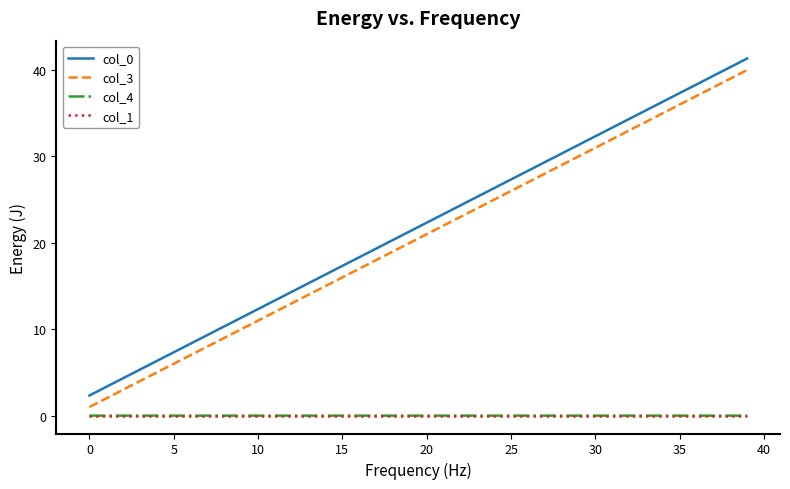

True or false: col_3 and col_1 cross at least once.

False